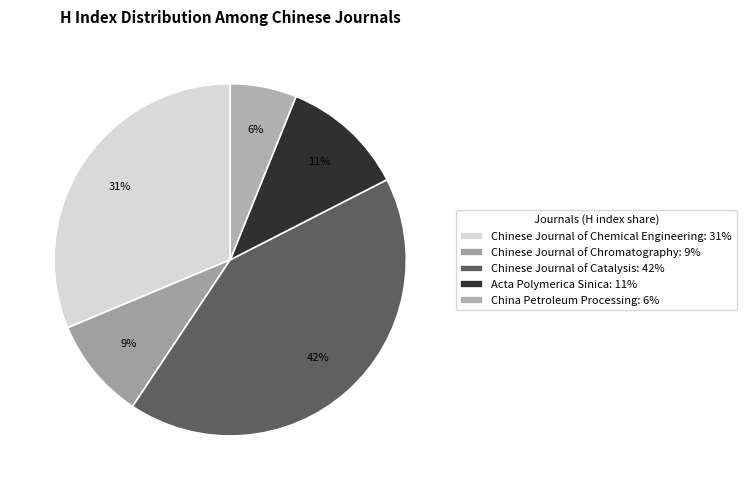

Which slice is the smallest?

China Petroleum Processing